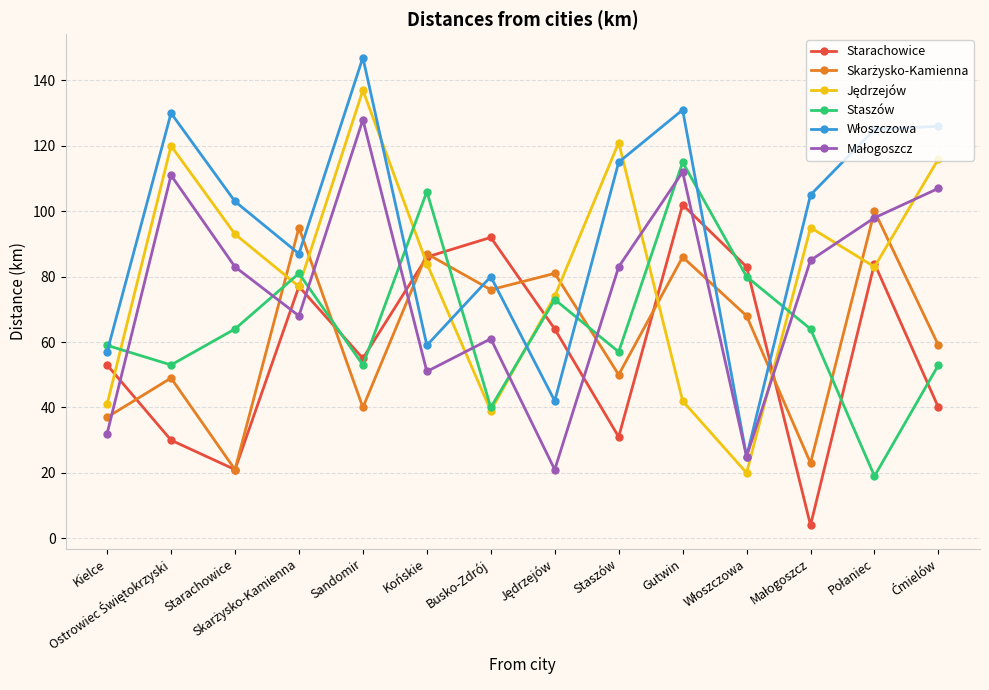

What is the total value across all series at Staszów?

457